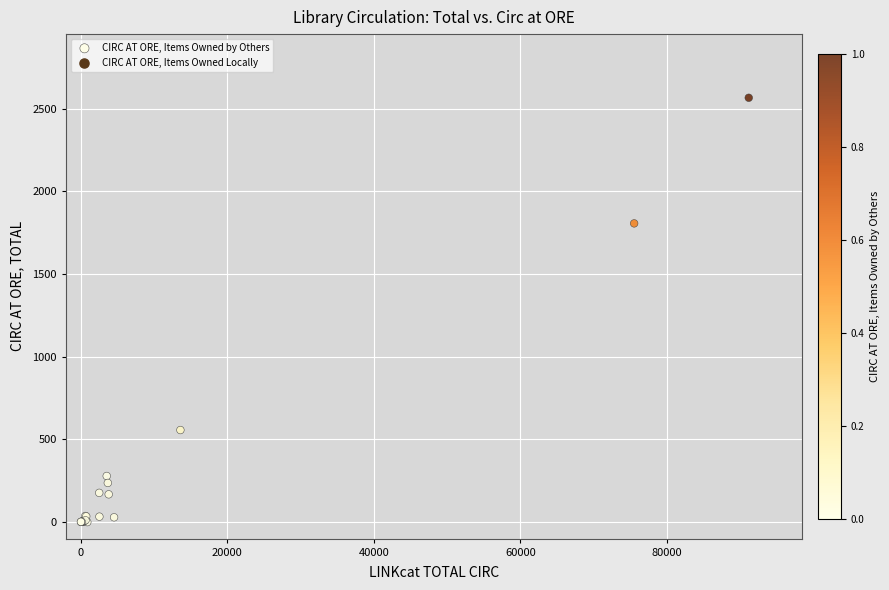

What Y value in the scatter plot is closest to 1283?

1807